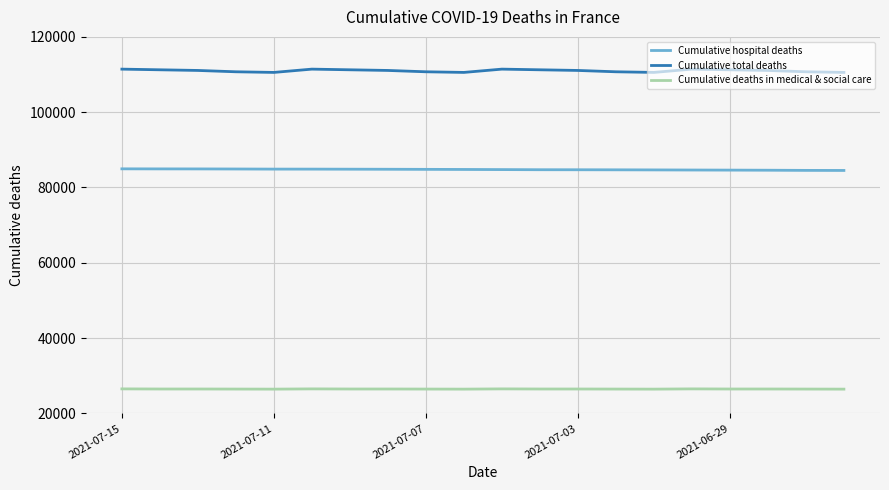

In Cumulative total deaths, how many points are lower than both neighbors (excluding endpoints)?

3